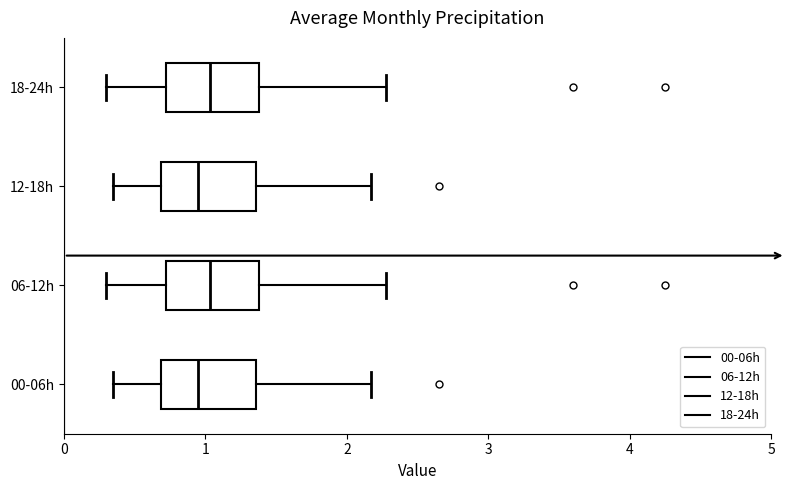

Reading bottom to top, read every box against the x-axis: the position of its median line, the range the box covers, and the ends of its whiskers. The values are not printed on the chart, so give them approximately, as read against the axis.

00-06h: median 1.0, box 0.7 to 1.4, whiskers 0.4 to 2.2
06-12h: median 1.0, box 0.7 to 1.4, whiskers 0.3 to 2.3
12-18h: median 1.0, box 0.7 to 1.4, whiskers 0.4 to 2.2
18-24h: median 1.0, box 0.7 to 1.4, whiskers 0.3 to 2.3